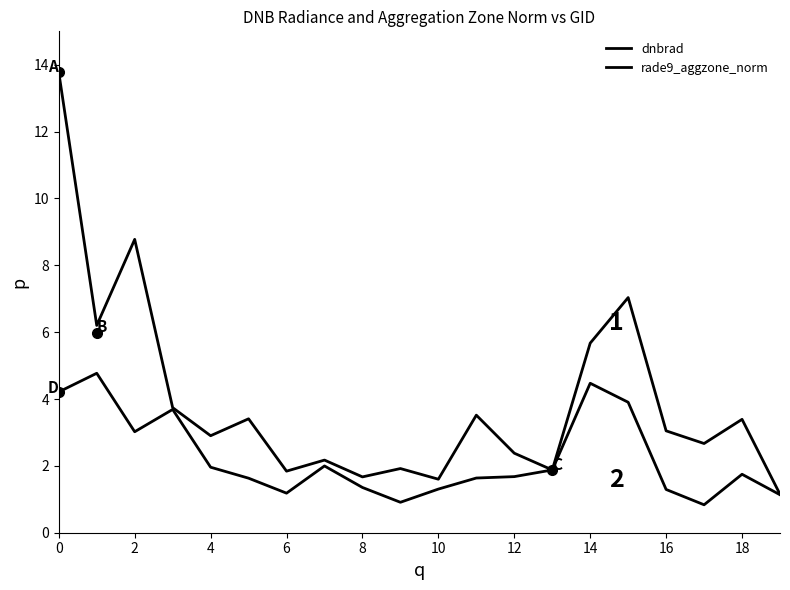

List the series in order of their overall mean, highest first.

dnbrad, rade9_aggzone_norm